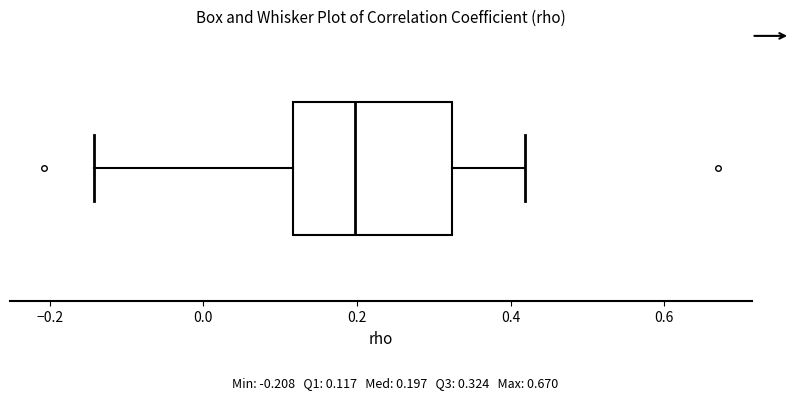

Read this box plot against the x-axis: the position of the median line, the range covered by the box, and the ends of both whiskers. The values are not printed on the chart, so give them approximately, as read against the axis.

median 0.20, box 0.12 to 0.32, whiskers -0.14 to 0.42